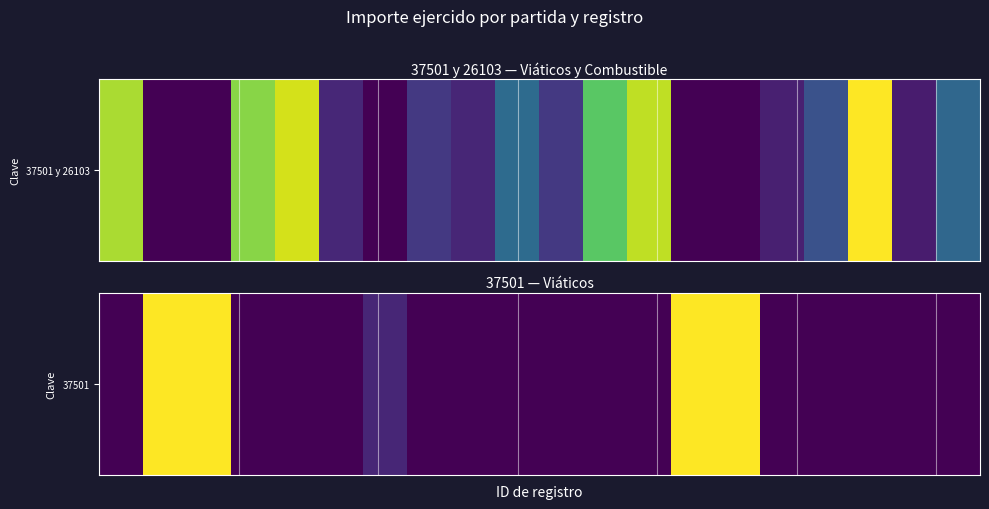

How many values are above zero?

5